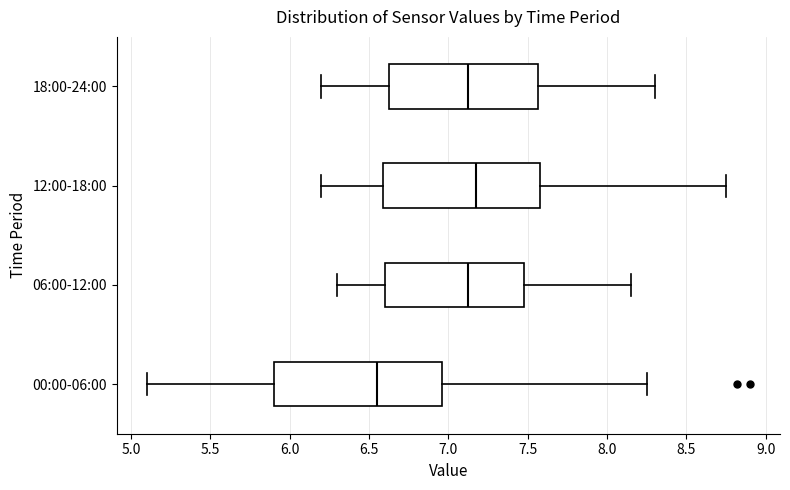

Reading bottom to top, transcribe this box plot: for each box, give where its median line is, the range the box spans, and where its two whiskers end, as read against the x-axis. The values are not printed on the chart, so give them approximately, as read against the axis.

00:00-06:00: median 6.55, box 5.90 to 6.95, whiskers 5.10 to 8.25
06:00-12:00: median 7.15, box 6.60 to 7.50, whiskers 6.30 to 8.15
12:00-18:00: median 7.20, box 6.60 to 7.60, whiskers 6.20 to 8.75
18:00-24:00: median 7.15, box 6.65 to 7.55, whiskers 6.20 to 8.30